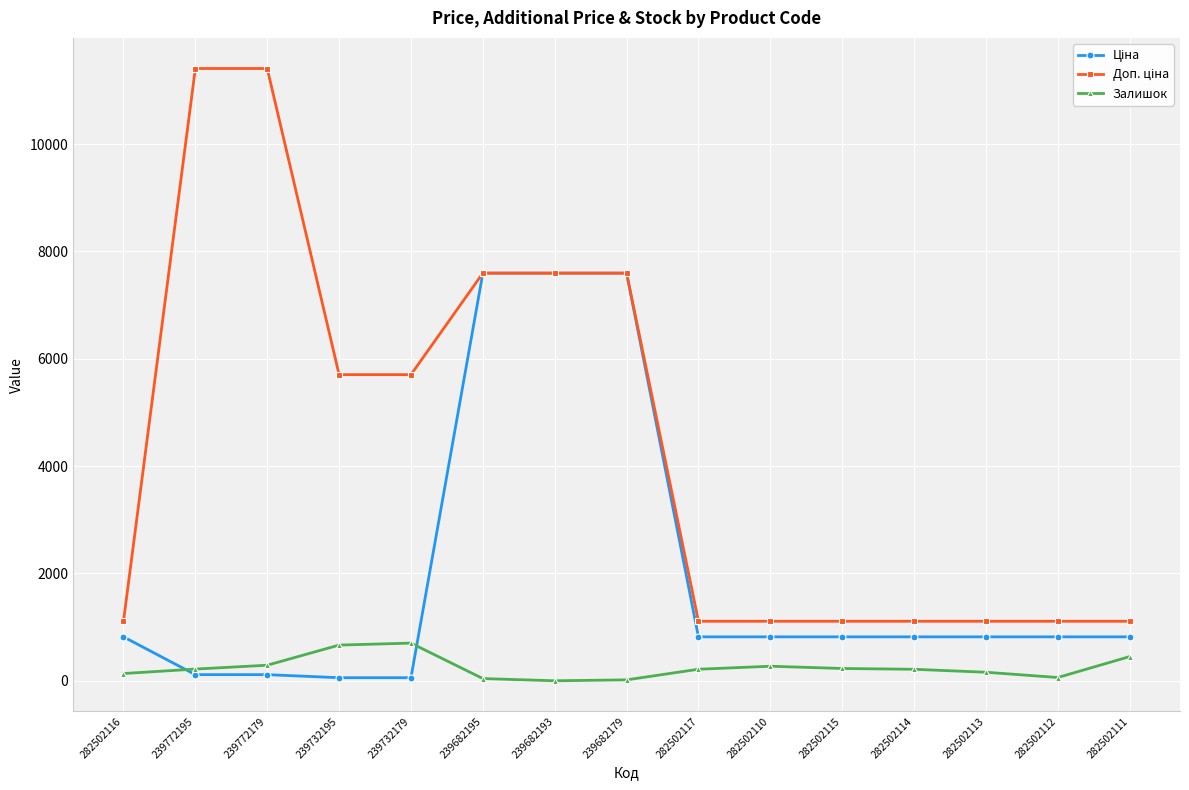

At how many categories does at least one series exceed 2278?

7